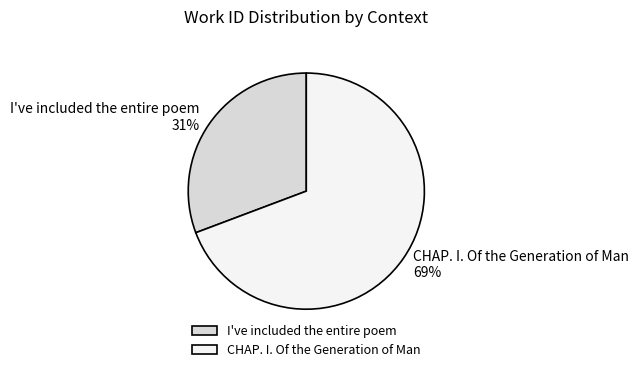

Approximately how many times larger is the value at I've included the entire poem compared to CHAP. I. Of the Generation of Man?

0.4